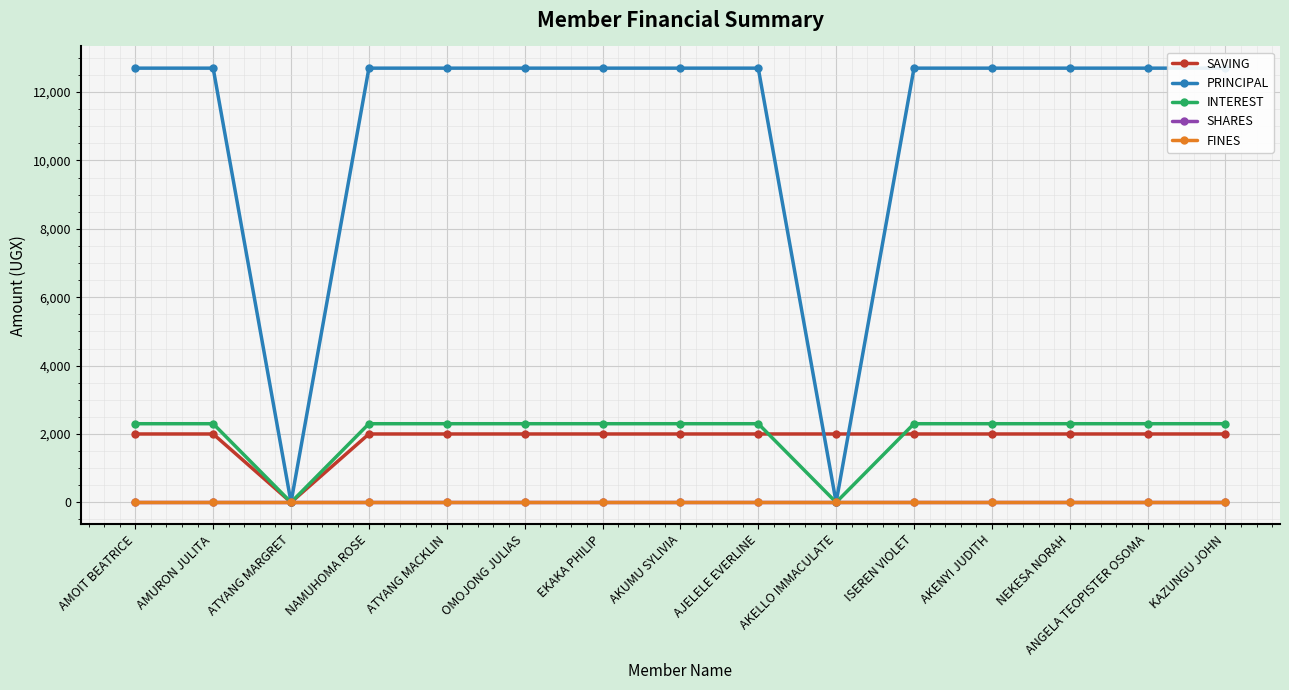

How many distinct data groups are displayed?

5